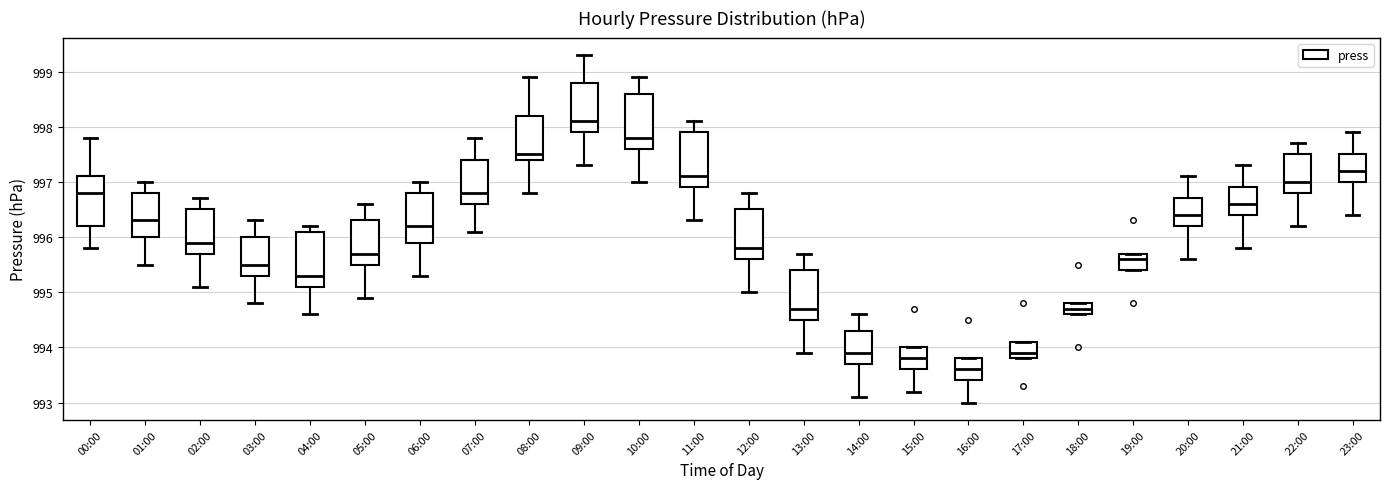

Reading left to right, read every box against the y-axis: the position of its median line, the range the box covers, and the ends of its whiskers. The values are not printed on the chart, so give them approximately, as read against the axis.

00:00: median 996.8, box 996.2 to 997.1, whiskers 995.8 to 997.8
01:00: median 996.3, box 996.0 to 996.8, whiskers 995.5 to 997.0
02:00: median 995.9, box 995.7 to 996.5, whiskers 995.1 to 996.7
03:00: median 995.5, box 995.3 to 996.0, whiskers 994.8 to 996.3
04:00: median 995.3, box 995.1 to 996.1, whiskers 994.6 to 996.2
05:00: median 995.7, box 995.5 to 996.3, whiskers 994.9 to 996.6
06:00: median 996.2, box 995.9 to 996.8, whiskers 995.3 to 997.0
07:00: median 996.8, box 996.6 to 997.4, whiskers 996.1 to 997.8
08:00: median 997.5, box 997.4 to 998.2, whiskers 996.8 to 998.9
09:00: median 998.1, box 997.9 to 998.8, whiskers 997.3 to 999.3
10:00: median 997.8, box 997.6 to 998.6, whiskers 997.0 to 998.9
11:00: median 997.1, box 996.9 to 997.9, whiskers 996.3 to 998.1
12:00: median 995.8, box 995.6 to 996.5, whiskers 995.0 to 996.8
13:00: median 994.7, box 994.5 to 995.4, whiskers 993.9 to 995.7
14:00: median 993.9, box 993.7 to 994.3, whiskers 993.1 to 994.6
15:00: median 993.8, box 993.6 to 994.0, whiskers 993.2 to 994.0
16:00: median 993.6, box 993.4 to 993.8, whiskers 993.0 to 993.8
17:00: median 993.9, box 993.8 to 994.1, whiskers 993.8 to 994.1
18:00: median 994.7, box 994.6 to 994.8, whiskers 994.6 to 994.8
19:00: median 995.6, box 995.4 to 995.7, whiskers 995.4 to 995.7
20:00: median 996.4, box 996.2 to 996.7, whiskers 995.6 to 997.1
21:00: median 996.6, box 996.4 to 996.9, whiskers 995.8 to 997.3
22:00: median 997.0, box 996.8 to 997.5, whiskers 996.2 to 997.7
23:00: median 997.2, box 997.0 to 997.5, whiskers 996.4 to 997.9